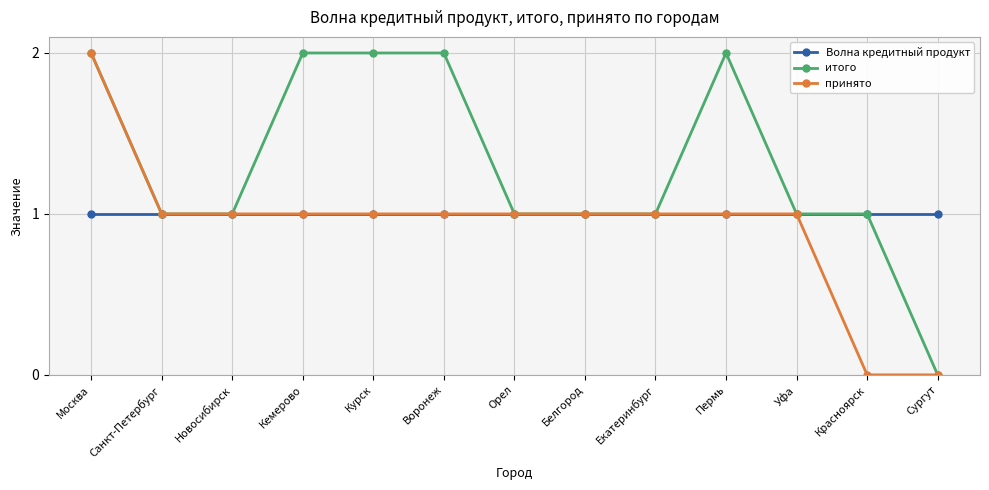

The value of итого at Курск is 3. True or false?

False